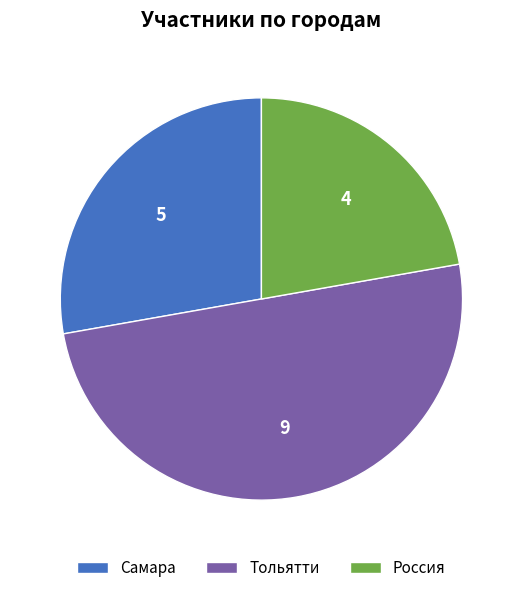

Does Россия represent more than half of the total?

No